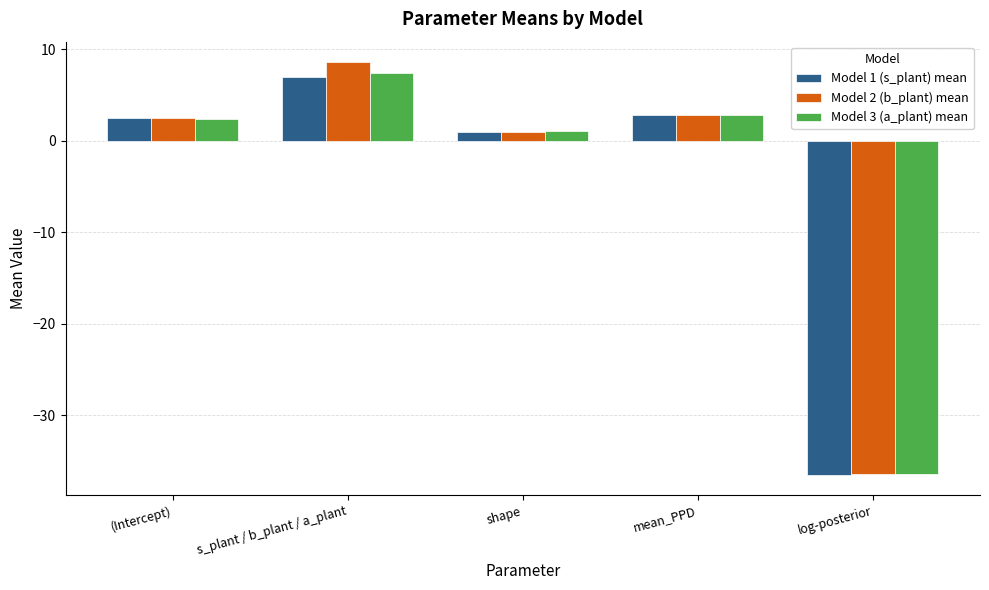

Reading left to right, what are all the values shown in this chart?

Model 1 (s_plant) mean: 2.5	7.0	1.0	2.8	-36.5
Model 2 (b_plant) mean: 2.5	8.6	1.0	2.8	-36.4
Model 3 (a_plant) mean: 2.4	7.4	1.1	2.8	-36.4